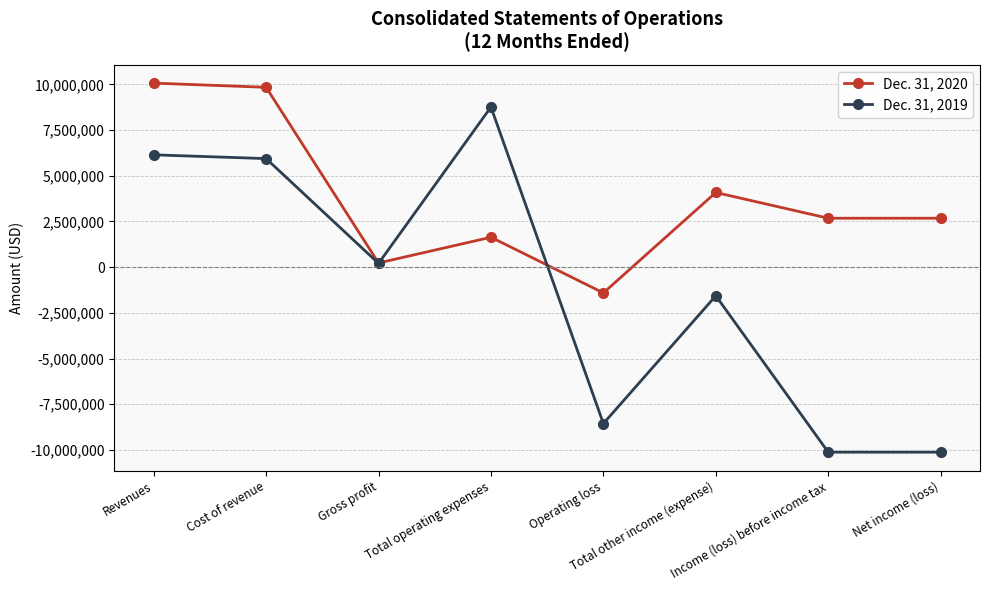

Which series ends up on top after the final intersection of Dec. 31, 2020 and Dec. 31, 2019?

Dec. 31, 2020